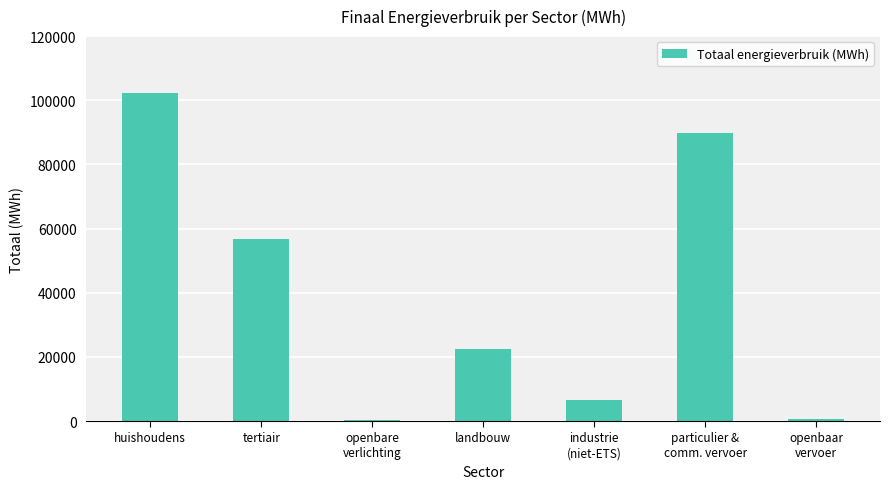

What is the difference between the second highest and minimum values?

89347.8